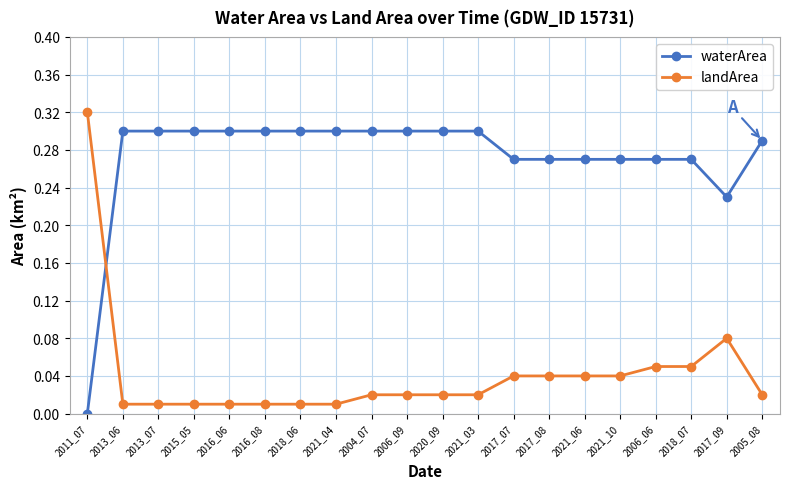

Between which two adjacent categories do landArea and waterArea first intersect?

2011_07 and 2013_06